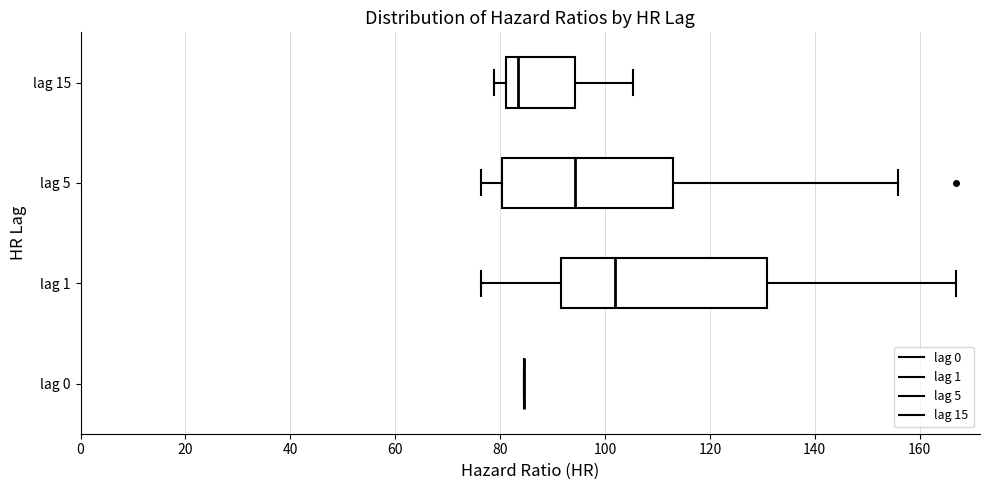

Reading bottom to top, transcribe this box plot: for each box, give where its median line is, the range the box spans, and where its two whiskers end, as read against the x-axis. The values are not printed on the chart, so give them approximately, as read against the axis.

lag 0: box collapsed to a line at 84, whiskers 84 to 84
lag 1: median 102, box 92 to 130, whiskers 76 to 166
lag 5: median 94, box 80 to 112, whiskers 76 to 156
lag 15: median 84, box 82 to 94, whiskers 78 to 106